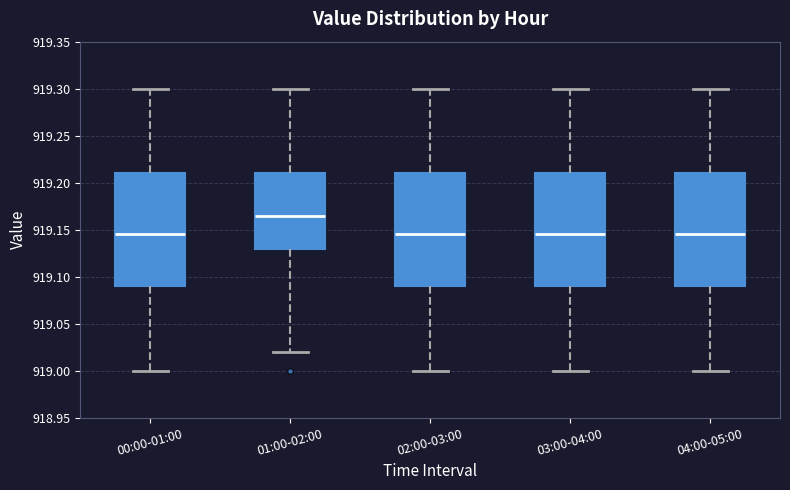

Reading left to right, read every box against the y-axis: the position of its median line, the range the box covers, and the ends of its whiskers. The values are not printed on the chart, so give them approximately, as read against the axis.

00:00-01:00: median 919.145, box 919.090 to 919.210, whiskers 919.000 to 919.300
01:00-02:00: median 919.165, box 919.130 to 919.210, whiskers 919.020 to 919.300
02:00-03:00: median 919.145, box 919.090 to 919.210, whiskers 919.000 to 919.300
03:00-04:00: median 919.145, box 919.090 to 919.210, whiskers 919.000 to 919.300
04:00-05:00: median 919.145, box 919.090 to 919.210, whiskers 919.000 to 919.300